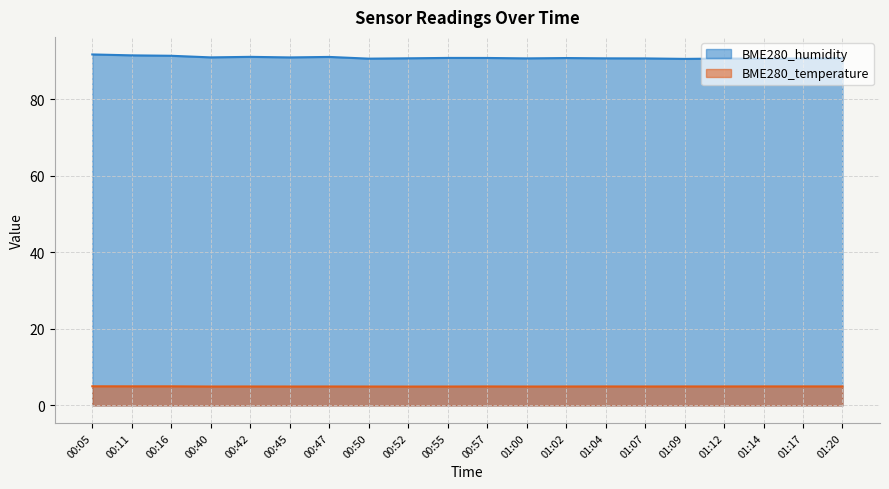

What is the minimum value for BME280_temperature?

4.9